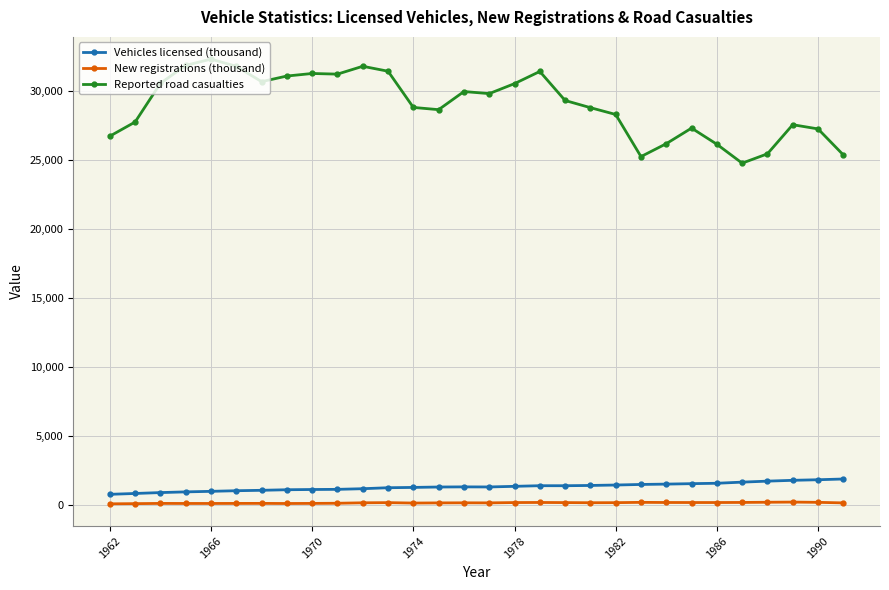

What is the lowest value of the Reported road casualties series?

24748.0